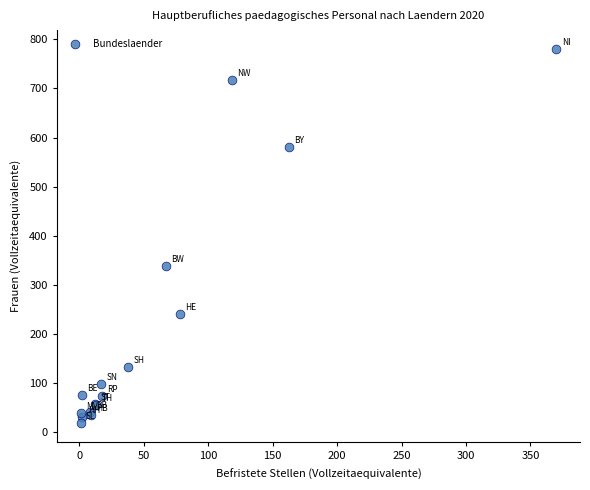

What Y value in the scatter plot is closest to 399?

338.7